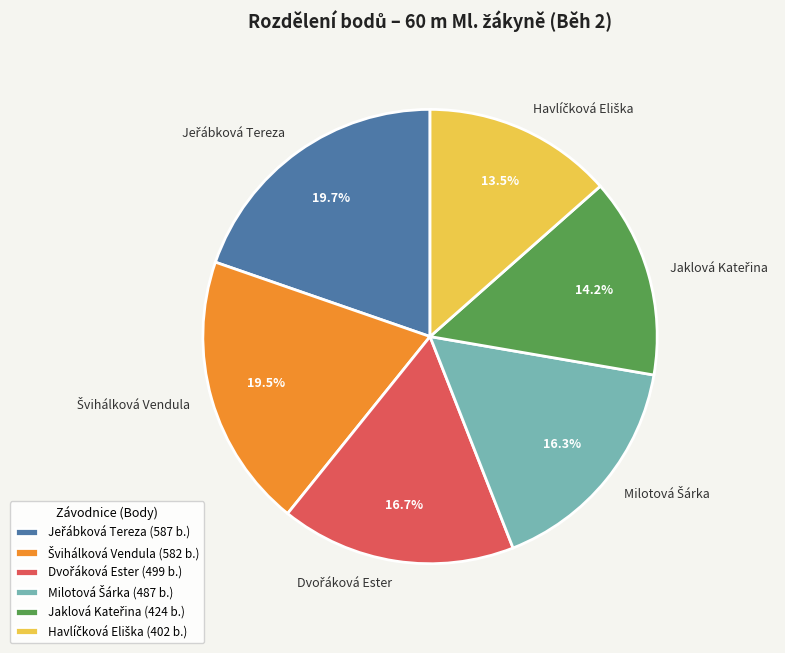

Is there any slice that represents more than half of the pie?

No